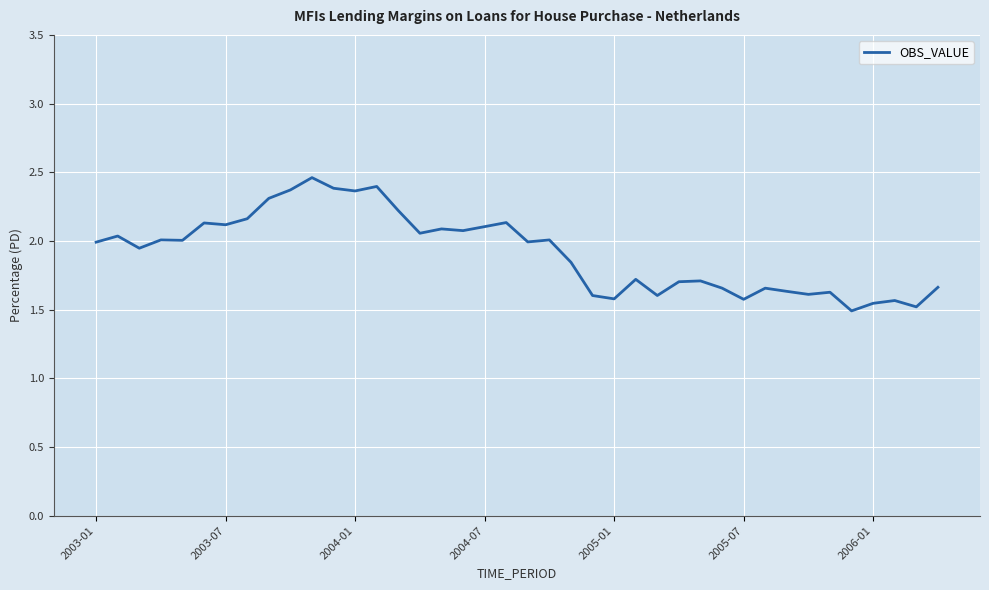

Does the chart have visible grid lines?

Yes